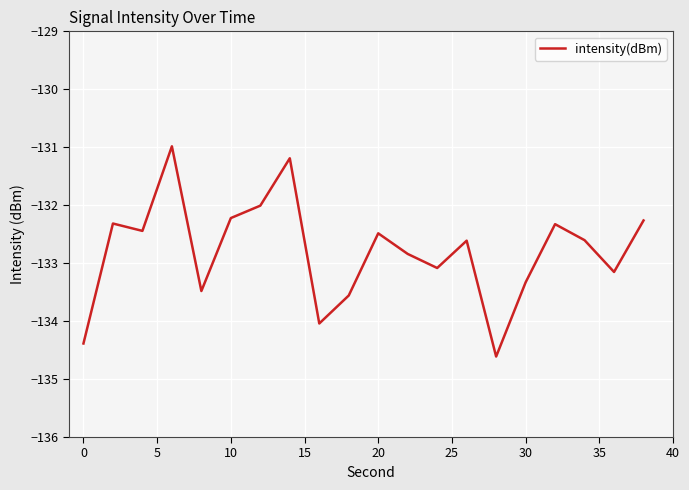

What is the smallest value displayed?

-134.6